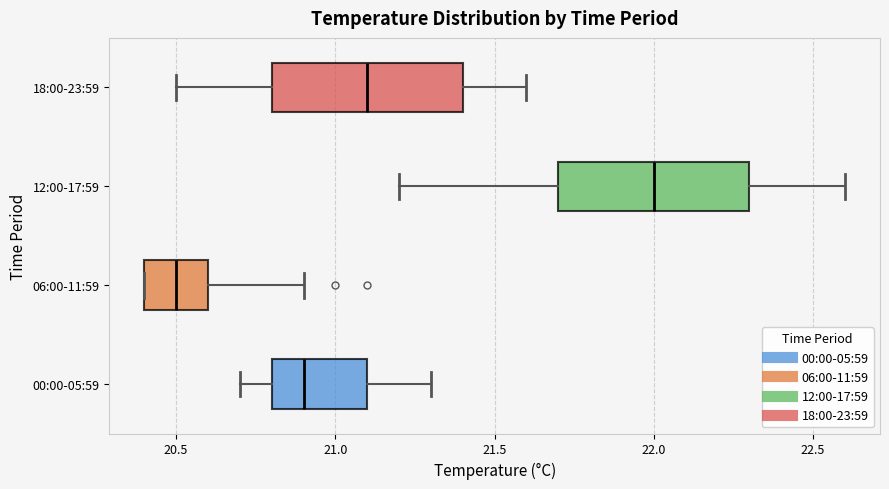

Where does the median line of the box for 12:00-17:59 sit on the x-axis? The values are not printed on the chart, so give them approximately, as read against the axis.

22.0